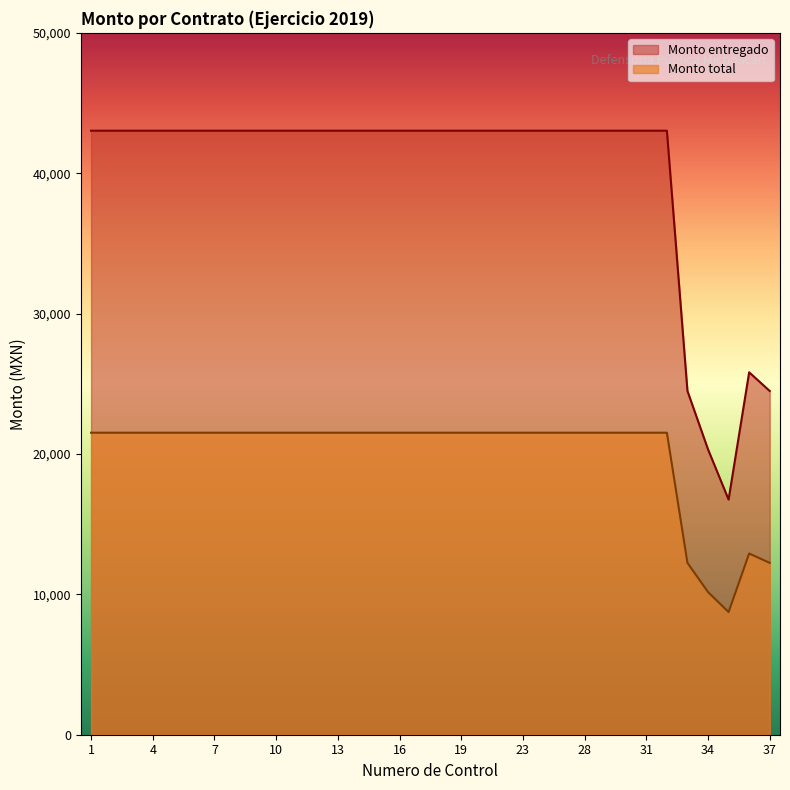

What is the value of the Monto entregado point at the 3rd from the left?

43030